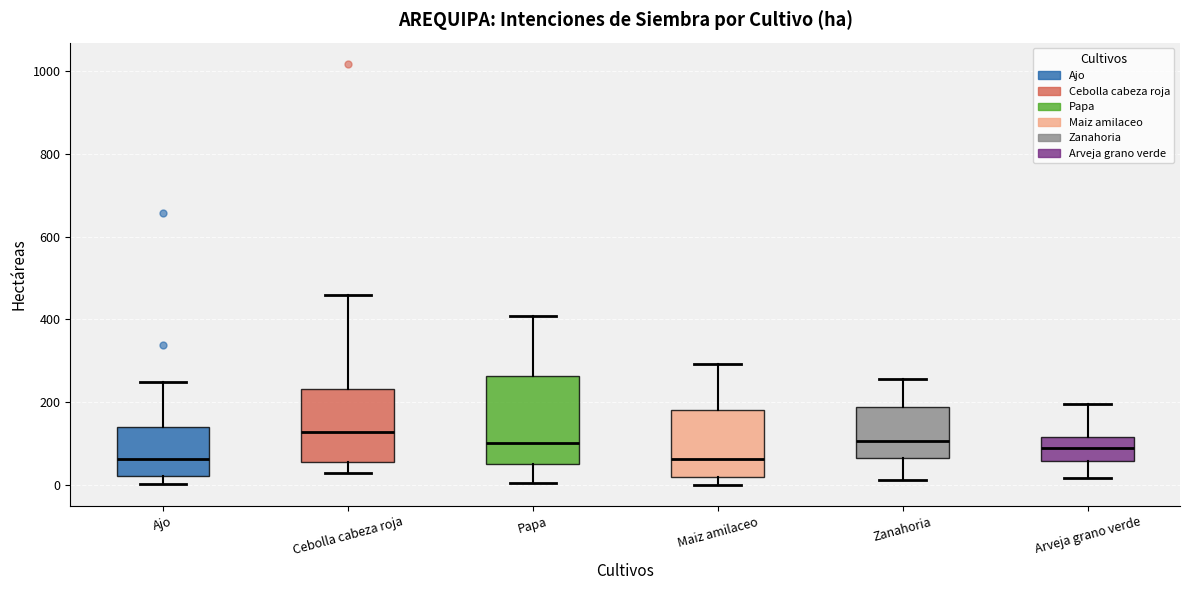

Reading left to right, transcribe this box plot: for each box, give where its median line is, the range the box spans, and where its two whiskers end, as read against the y-axis. The values are not printed on the chart, so give them approximately, as read against the axis.

Ajo: median 60, box 20 to 140, whiskers 0 to 240
Cebolla cabeza roja: median 120, box 60 to 240, whiskers 20 to 460
Papa: median 100, box 40 to 260, whiskers 0 to 400
Maiz amilaceo: median 60, box 20 to 180, whiskers 0 to 300
Zanahoria: median 100, box 60 to 180, whiskers 20 to 260
Arveja grano verde: median 80, box 60 to 120, whiskers 20 to 200